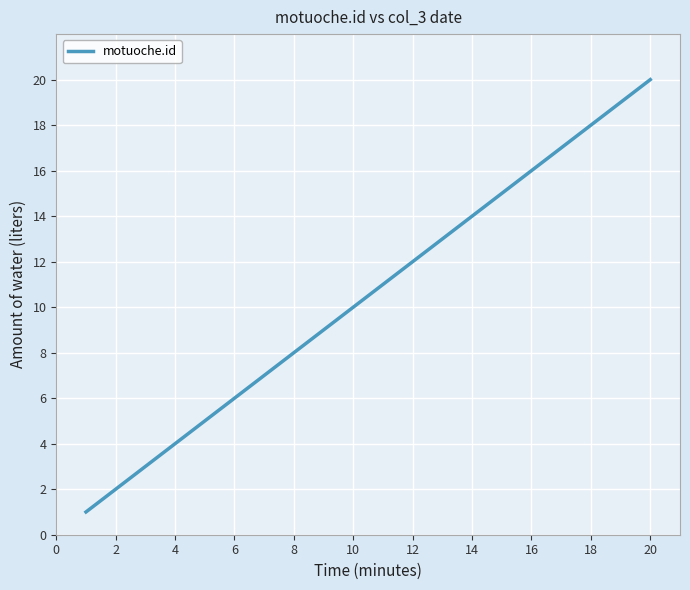

What is the maximum value shown in the chart?

20